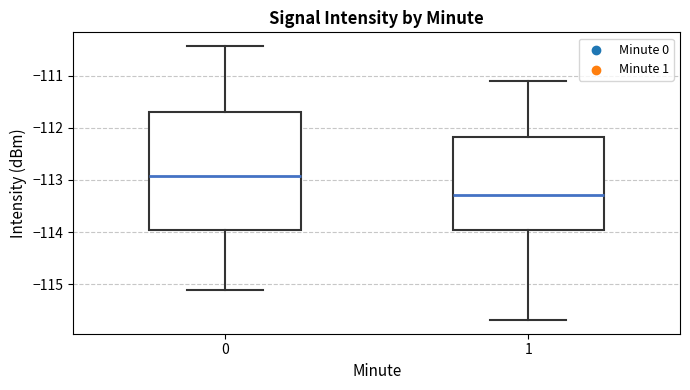

Which box's median line is the lowest?

1